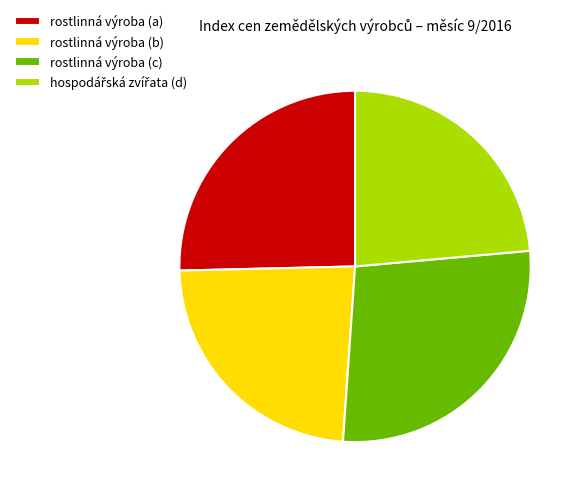

What is the largest slice in the pie chart?

rostlinná výroba (c)